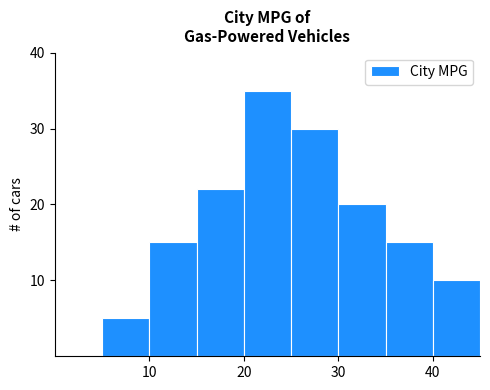

What is the height of the bar covering 35 to 40 on the x-axis? The values are not printed on the chart, so give them approximately, as read against the axis.

15